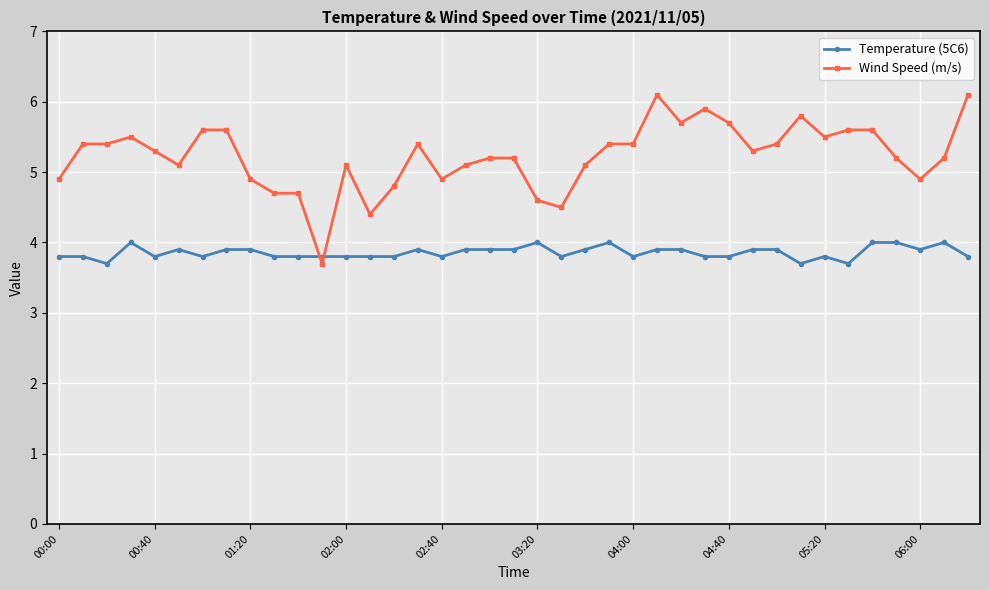

True or false: Temperature (5C6) has more than 1 points higher than both neighbors.

True